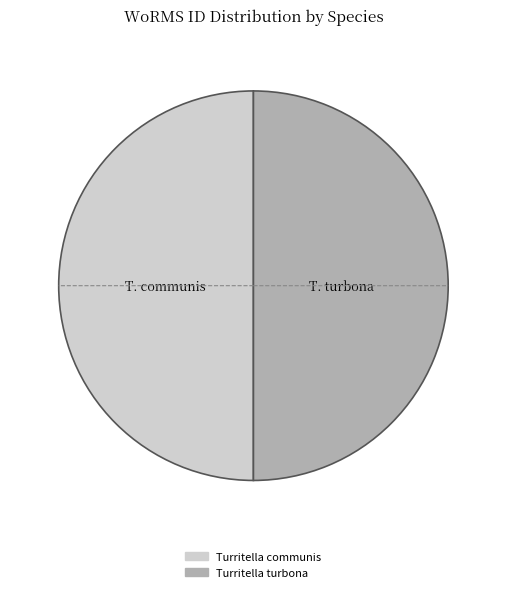

What is the ratio of the value at Turritella turbona to the value at Turritella communis?

1.0